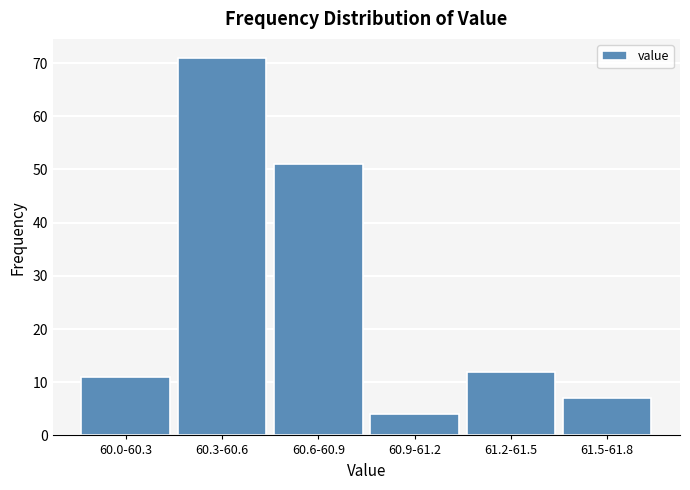

Reading left to right, what are all the values shown in this chart?

11	71	51	4	12	7